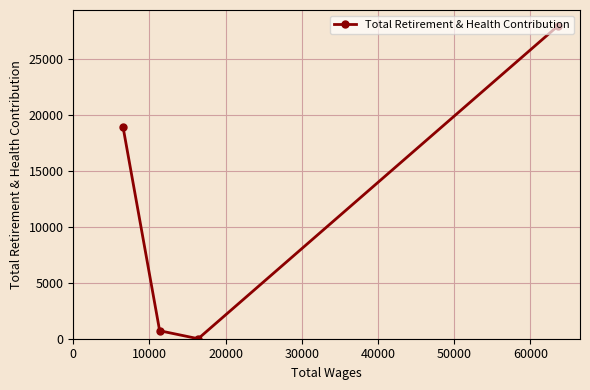

What is the sum of all values?

47705